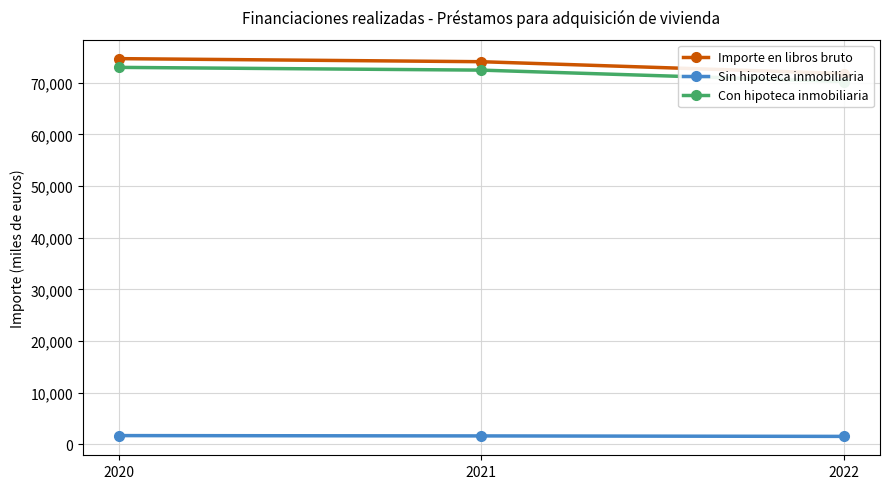

What are all the series names shown in the legend?

Importe en libros bruto, Sin hipoteca inmobiliaria, Con hipoteca inmobiliaria